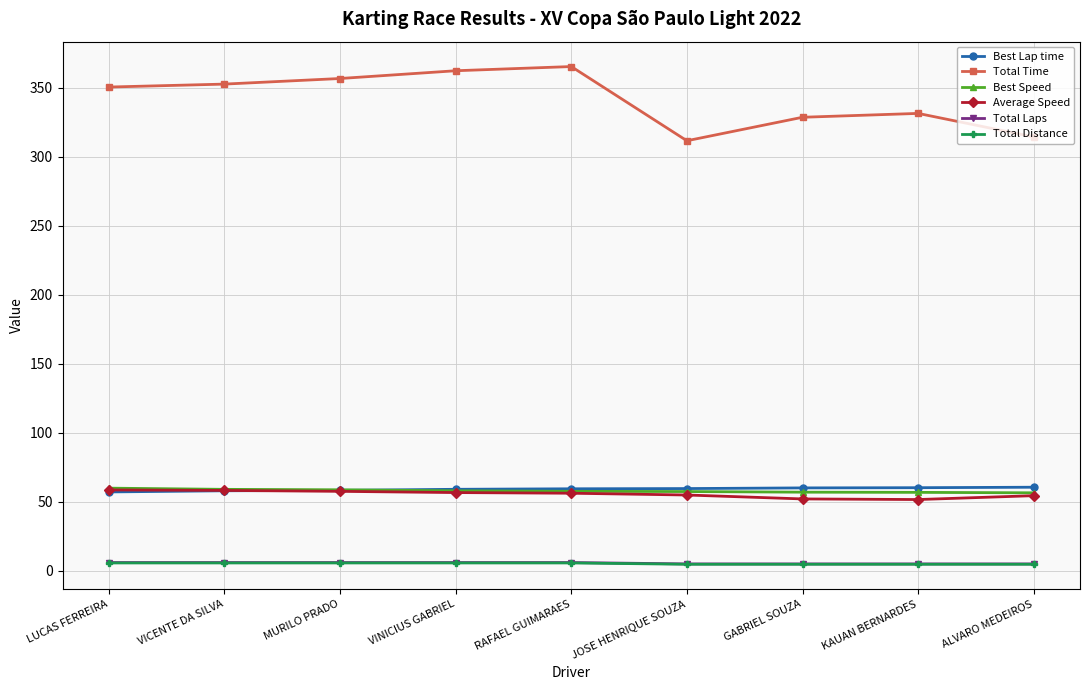

What is the label of the 9th point from the left?

ALVARO MEDEIROS